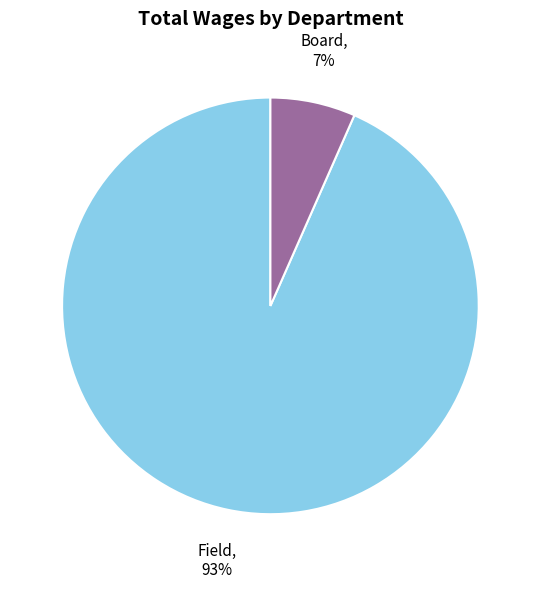

What is the smallest slice in the pie chart?

Board